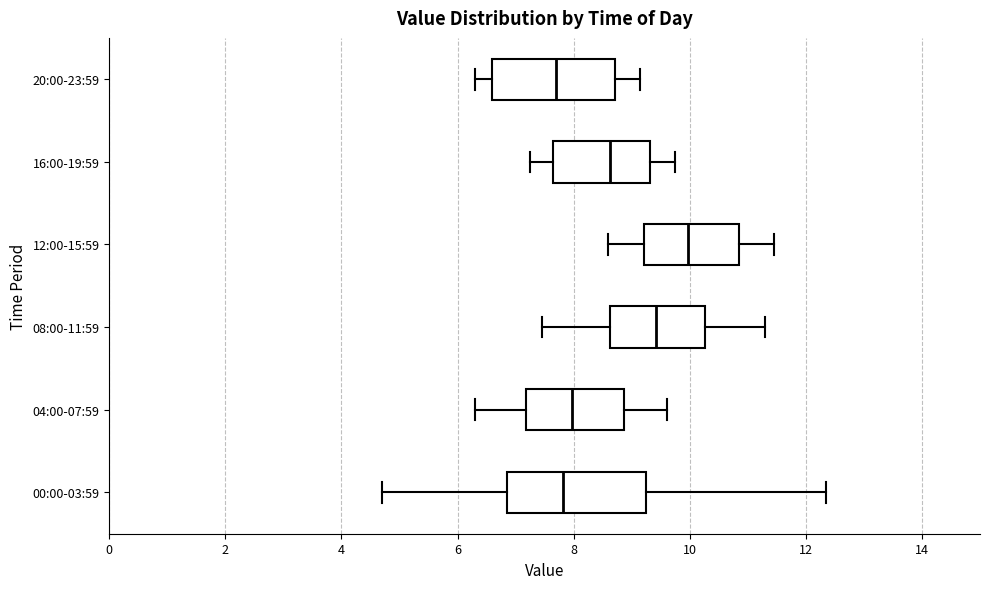

Reading bottom to top, transcribe this box plot: for each box, give where its median line is, the range the box spans, and where its two whiskers end, as read against the x-axis. The values are not printed on the chart, so give them approximately, as read against the axis.

00:00-03:59: median 7.8, box 6.8 to 9.2, whiskers 4.8 to 12.4
04:00-07:59: median 8.0, box 7.2 to 8.8, whiskers 6.4 to 9.6
08:00-11:59: median 9.4, box 8.6 to 10.2, whiskers 7.4 to 11.4
12:00-15:59: median 10.0, box 9.2 to 10.8, whiskers 8.6 to 11.4
16:00-19:59: median 8.6, box 7.6 to 9.4, whiskers 7.2 to 9.8
20:00-23:59: median 7.8, box 6.6 to 8.8, whiskers 6.4 to 9.2